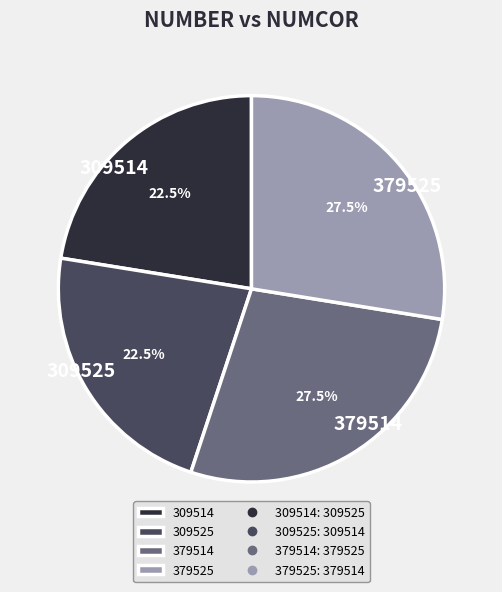

Does any single category account for the majority?

No